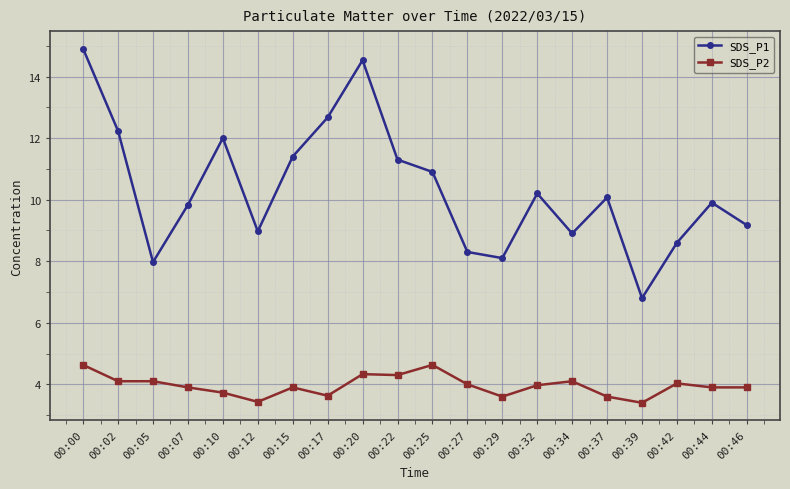

What is the difference between the highest and lowest values at 00:34?

4.8